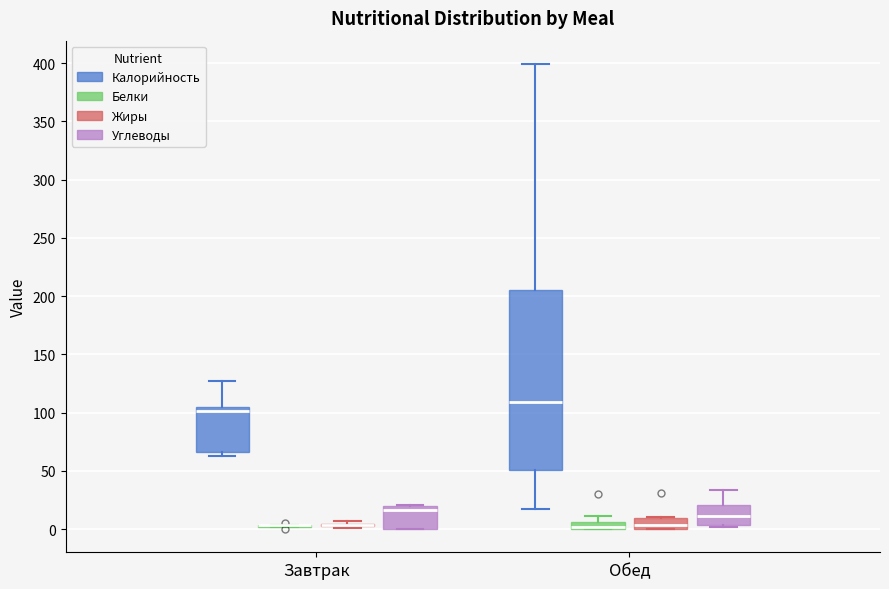

Comparing the boxes themselves (not the whiskers), which one is the tallest?

Обед (Калорийность)